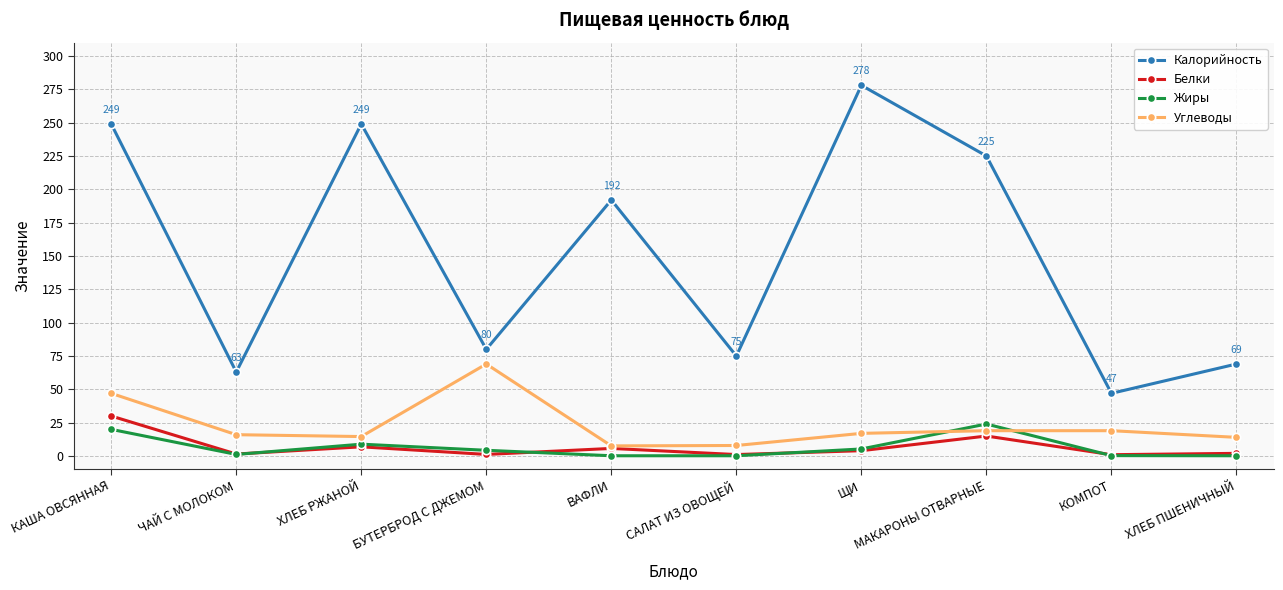

What is the spread (max minus min) of values at ХЛЕБ РЖАНОЙ?

242.1